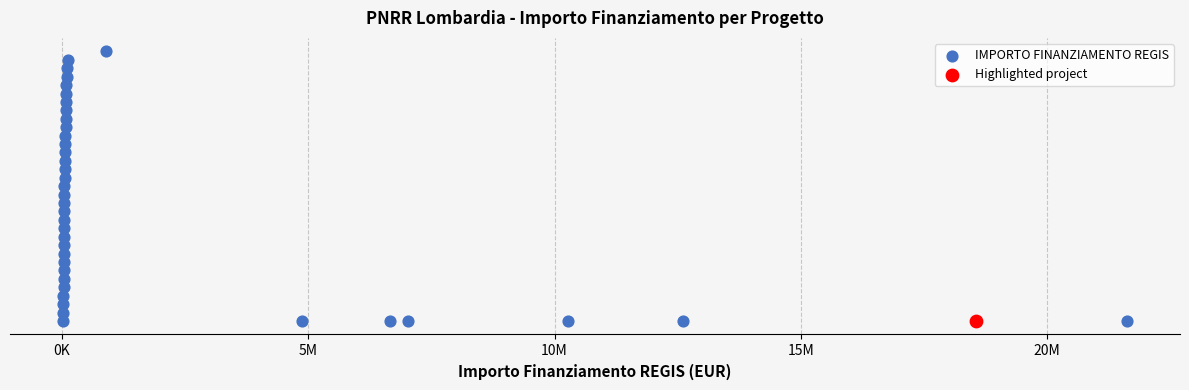

What are all the series names shown in the legend?

IMPORTO FINANZIAMENTO REGIS, Highlighted project